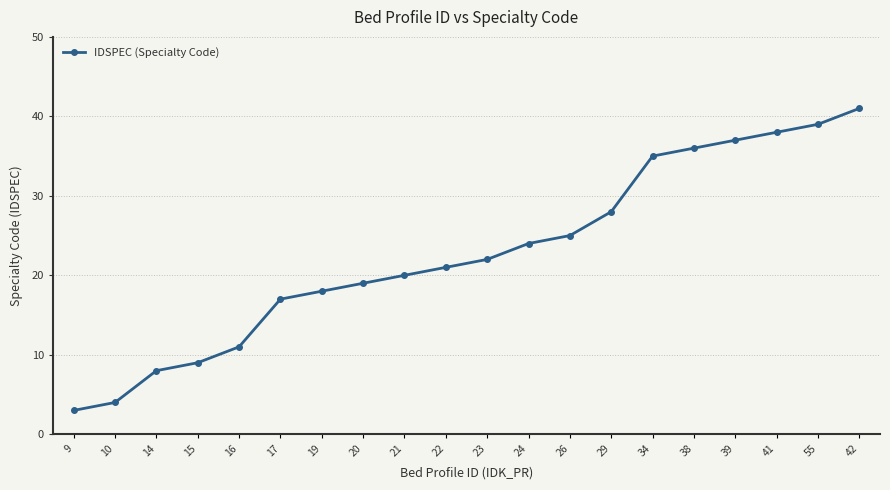

Rank the categories by value from highest to lowest.

42, 55, 41, 39, 38, 34, 29, 26, 24, 23, 22, 21, 20, 19, 17, 16, 15, 14, 10, 9